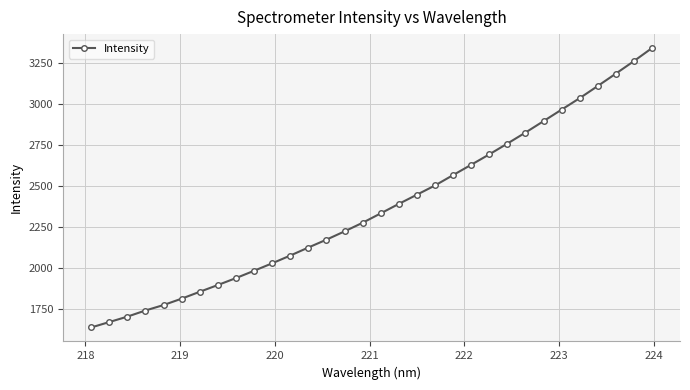

How many lines are shown in the chart?

1